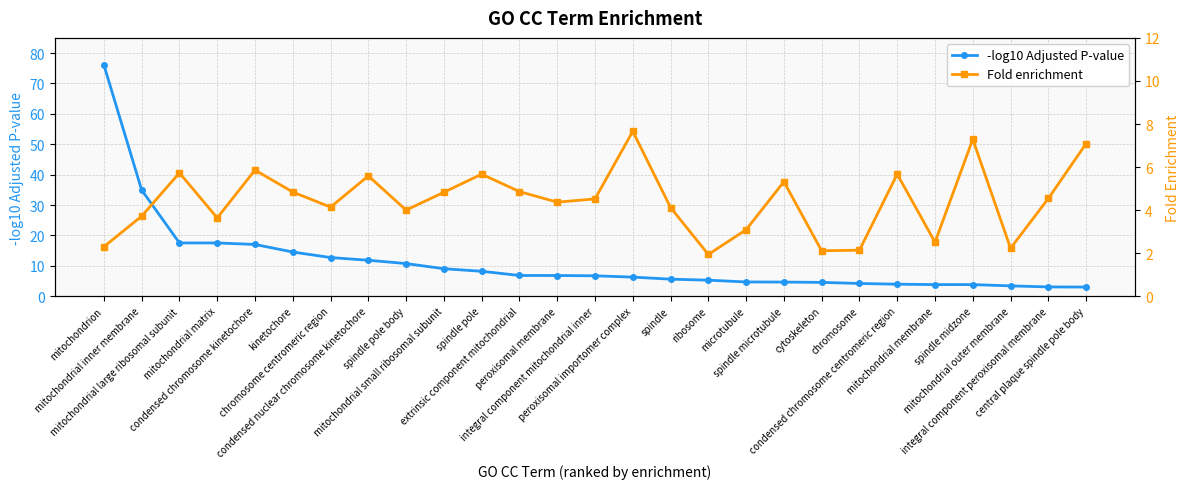

At which category does the chart reach its minimum across all series?

ribosome